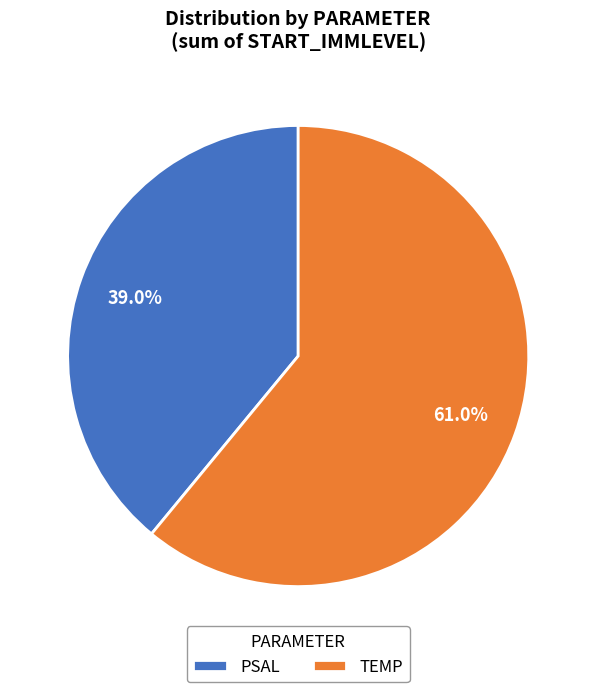

To the nearest percent, what percentage of the pie is PSAL?

39%